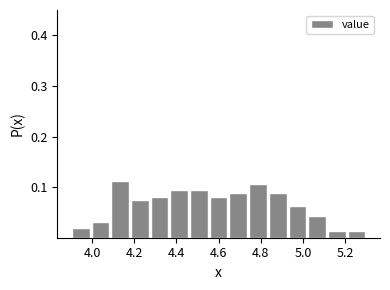

Reading left to right, list every bar in this chart as the range it spans on the x-axis followed by its height. Neither the bar edges nor the heights are printed on the chart, so give them approximately, as read against the axes.

3.90 to 4.00: 0.02
4.00 to 4.08: 0.03
4.08 to 4.18: 0.11
4.18 to 4.28: 0.08
4.28 to 4.36: 0.08
4.36 to 4.46: 0.09
4.46 to 4.56: 0.09
4.56 to 4.64: 0.08
4.64 to 4.74: 0.09
4.74 to 4.84: 0.11
4.84 to 4.92: 0.09
4.92 to 5.02: 0.06
5.02 to 5.12: 0.04
5.12 to 5.20: 0.01
5.20 to 5.30: 0.01